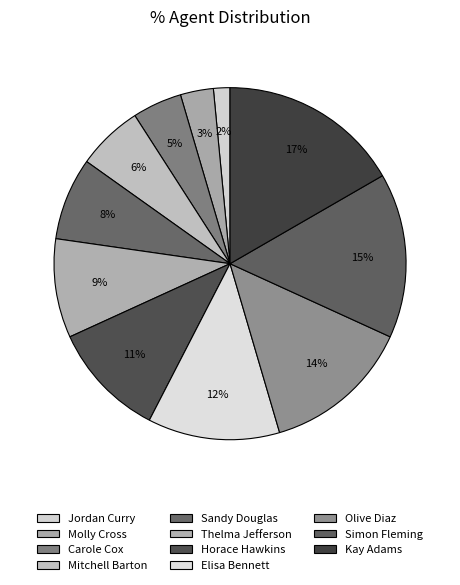

How many segments does this pie chart have?

11